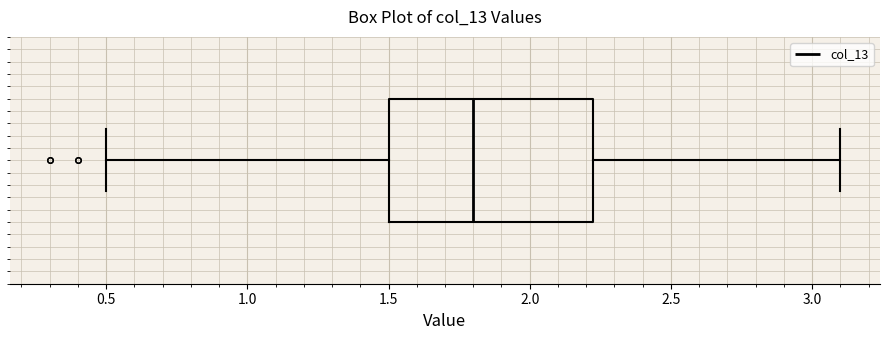

Transcribe this box plot: give where the median line is, the range the box spans, and where the two whiskers end, as read against the x-axis. The values are not printed on the chart, so give them approximately, as read against the axis.

median 1.80, box 1.50 to 2.25, whiskers 0.50 to 3.10